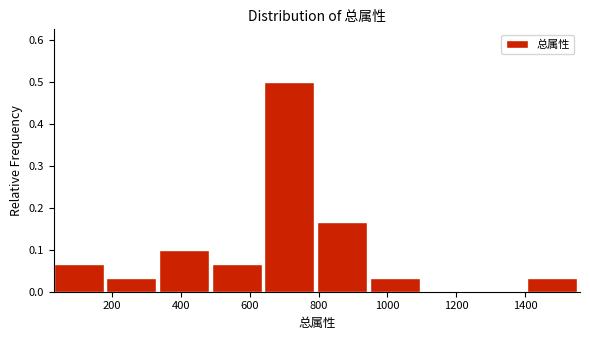

Reading left to right, transcribe this chart: for each bar, give the range it covers on the x-axis and its height. Neither the bar edges nor the heights are printed on the chart, so give them approximately, as read against the axes.

40 to 180: 0.07
180 to 340: 0.03
340 to 480: 0.10
480 to 640: 0.07
640 to 800: 0.50
800 to 940: 0.17
940 to 1100: 0.03
1100 to 1260: 0
1260 to 1400: 0
1400 to 1560: 0.03